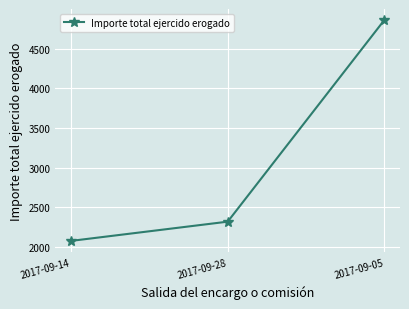

What position from the right is 2017-09-14?

3